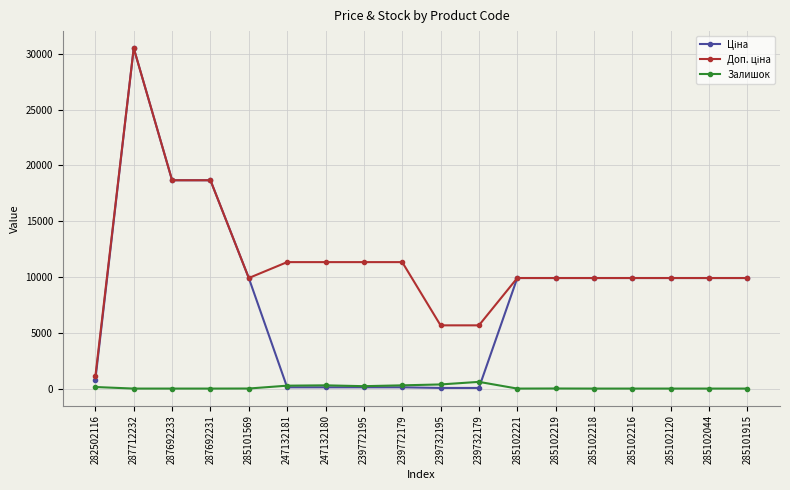

What is the difference between the highest and lowest values at 285101915?

9908.5